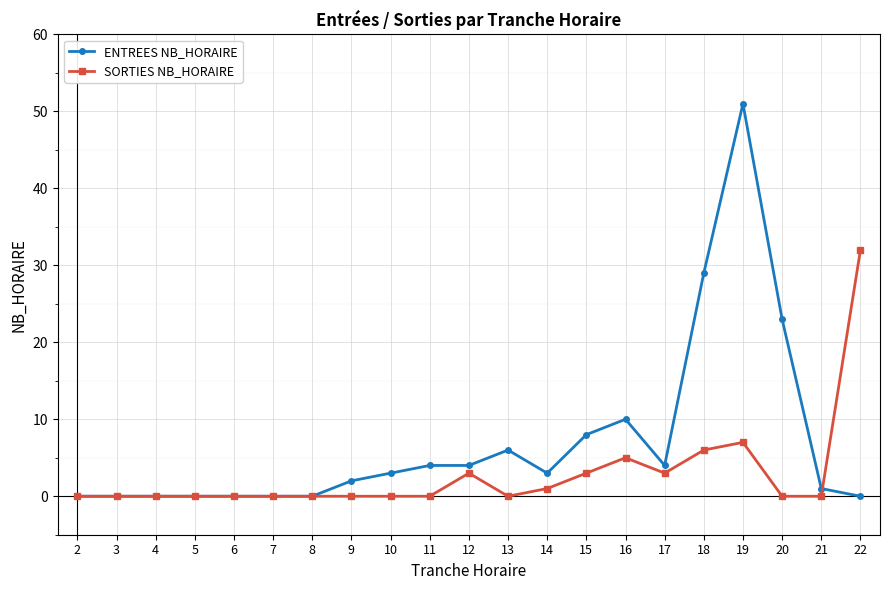

Rank the series by their maximum value, from highest to lowest.

ENTREES NB_HORAIRE, SORTIES NB_HORAIRE